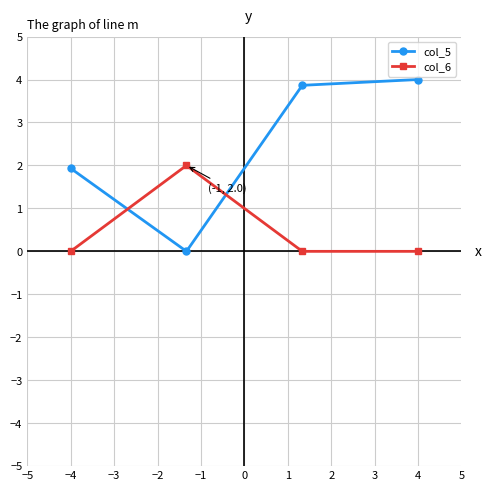

Rank the series by their average value, from highest to lowest.

col_5, col_6